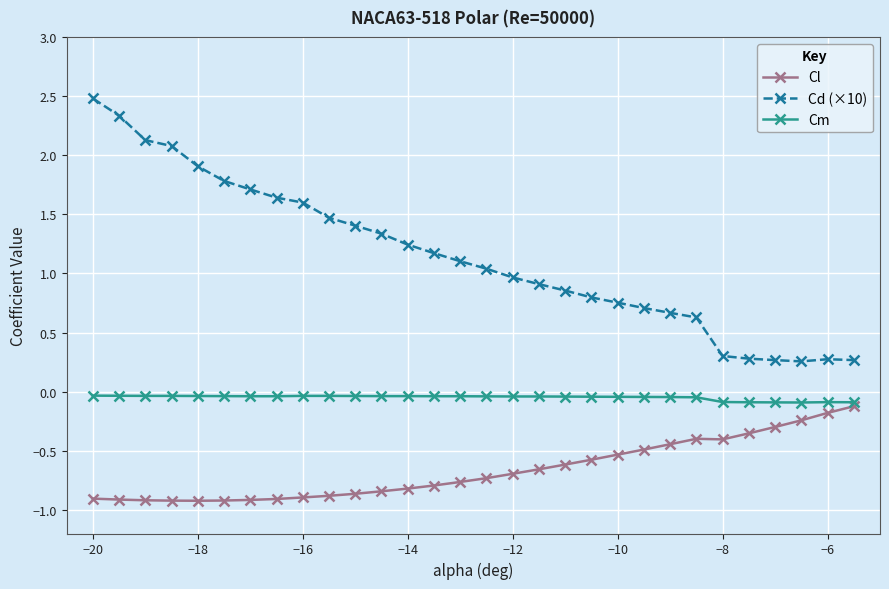

True or false: Cd (×10) and Cm cross at least once.

False